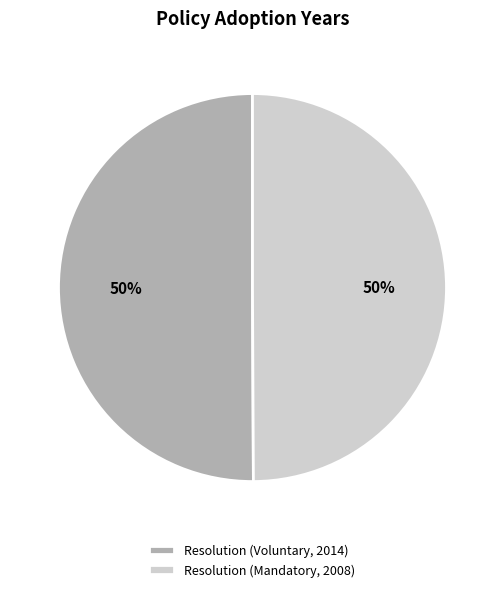

Approximately how many times larger is the value at Resolution (Mandatory, 2008) compared to Resolution (Voluntary, 2014)?

1.0